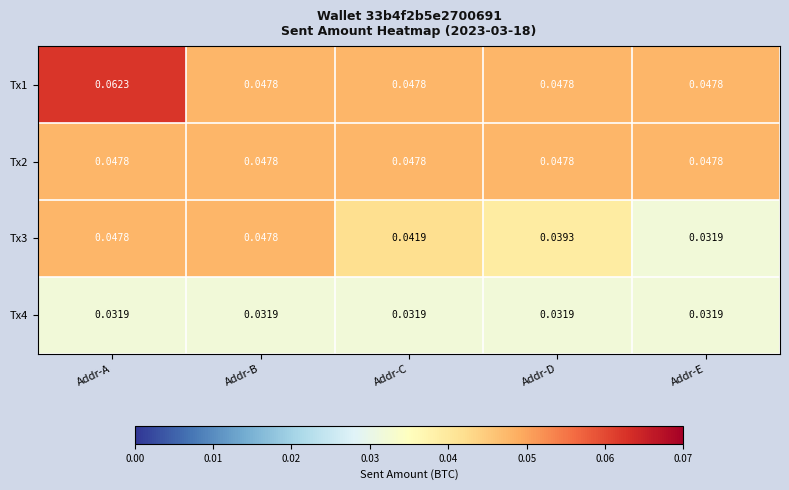

At which category is the sum across all series the highest?

Addr-A